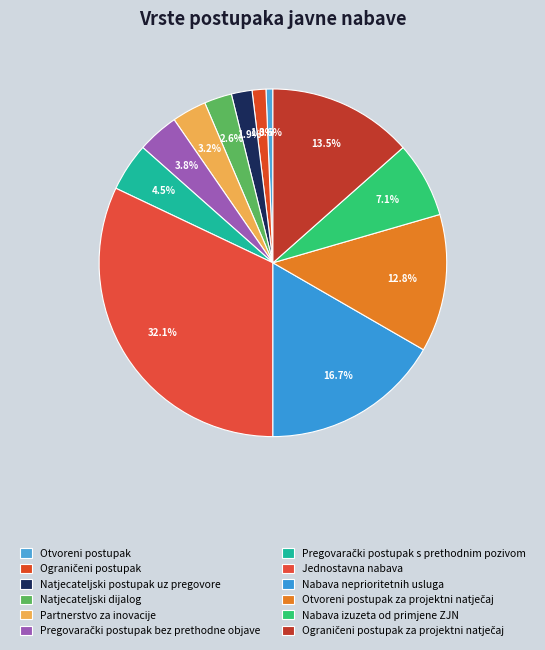

Which slice is the largest?

Jednostavna nabava